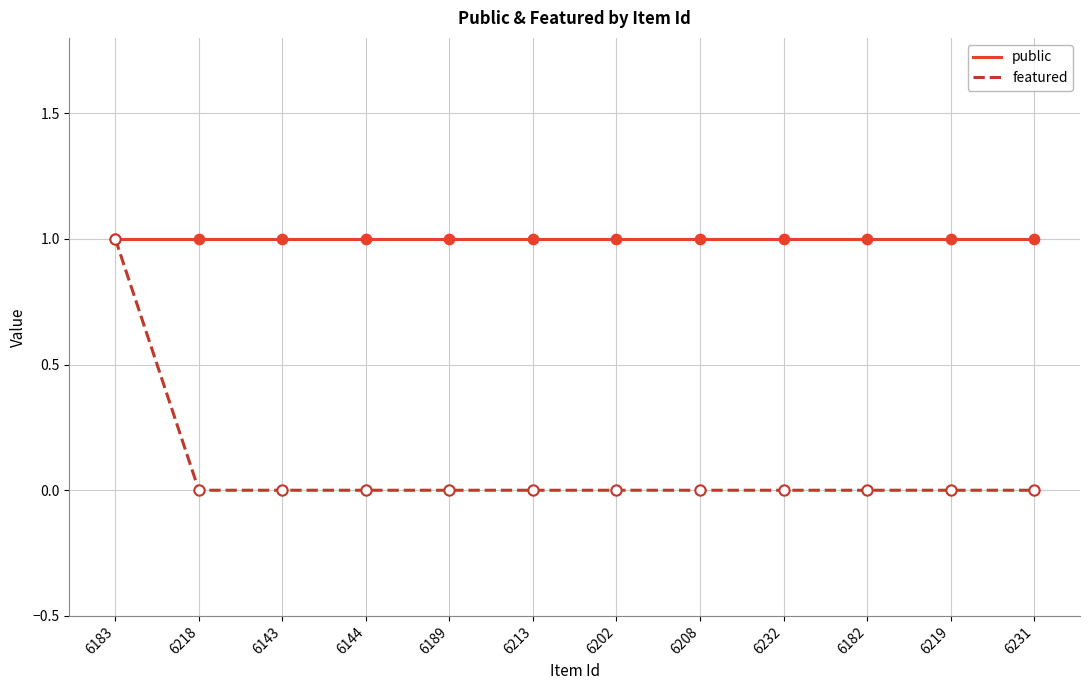

Which series has the largest range (max minus min)?

featured